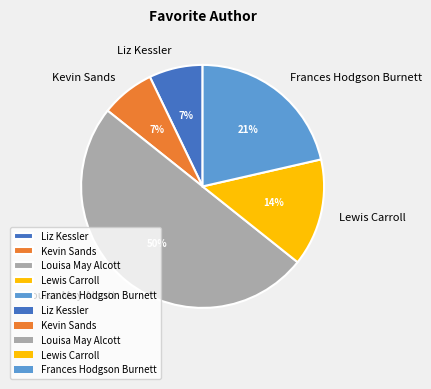

To the nearest percent, what percentage of the pie is Frances Hodgson Burnett?

21%